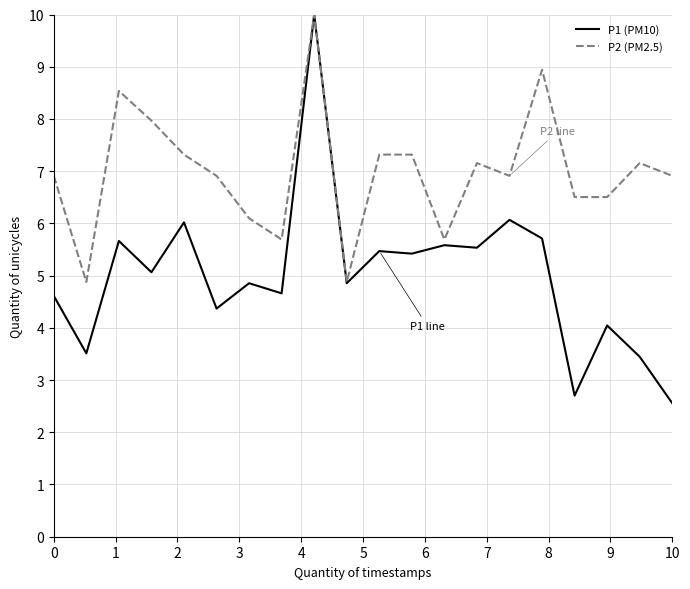

Which series has the largest range (max minus min)?

P1 (PM10)